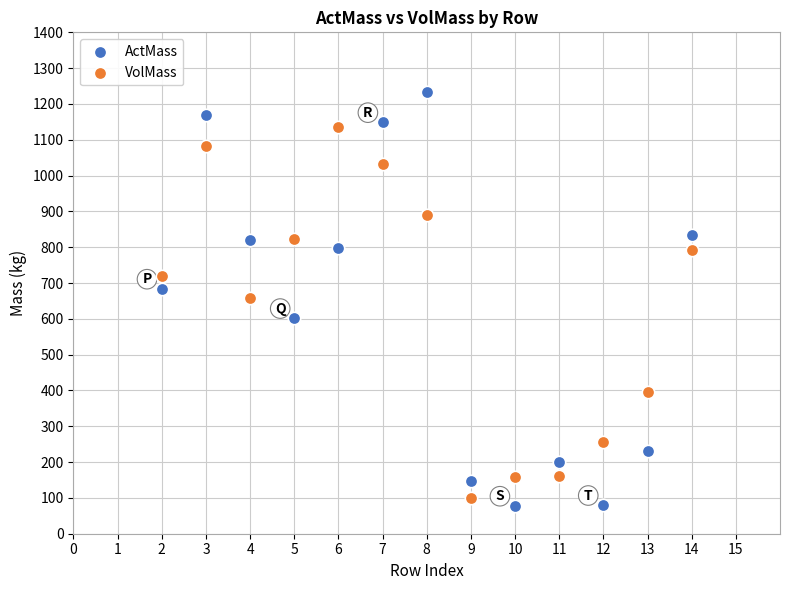

What are all the series names shown in the legend?

ActMass, VolMass